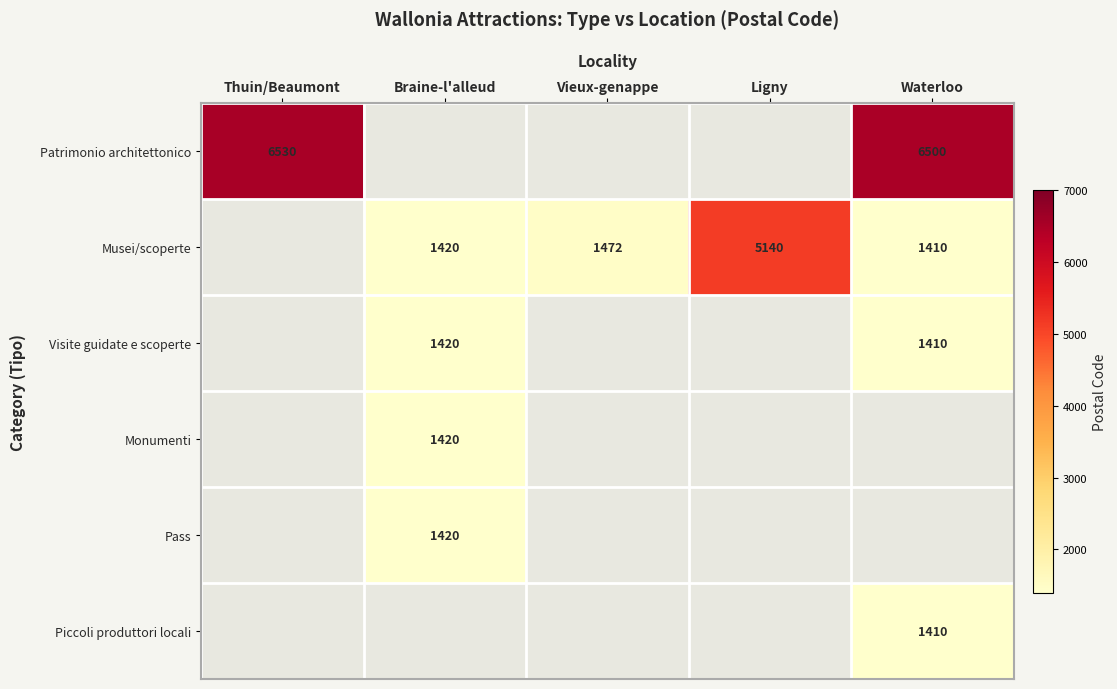

The value of Musei/scoperte at Ligny is 5140. True or false?

True